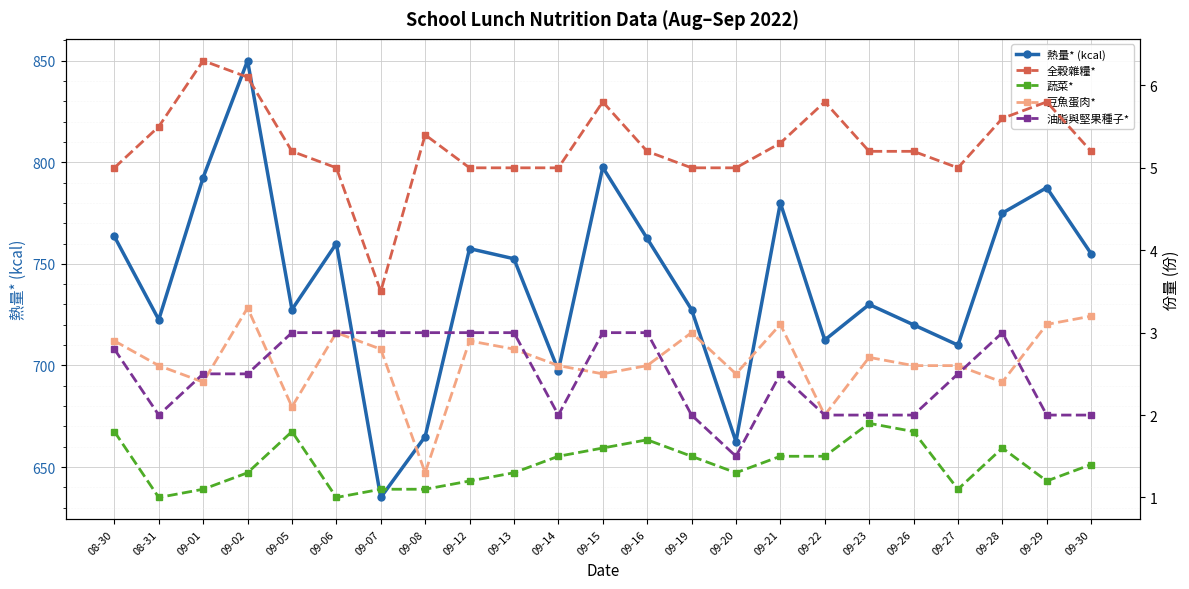

Between 09-12 and 09-29, which is larger?

09-29